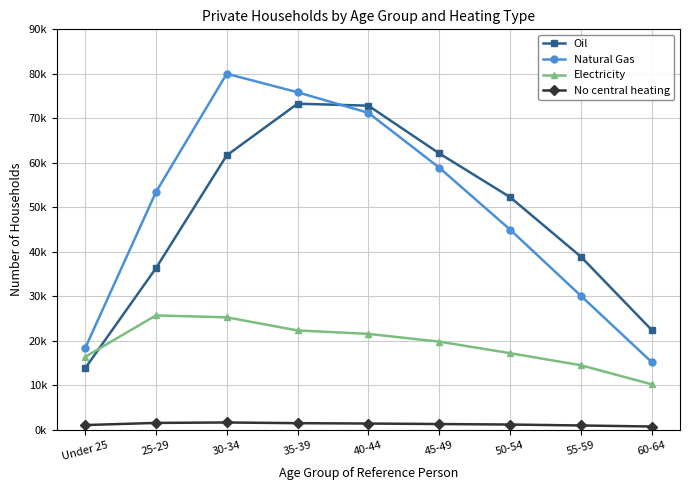

At how many categories does at least one series exceed 29247?

7